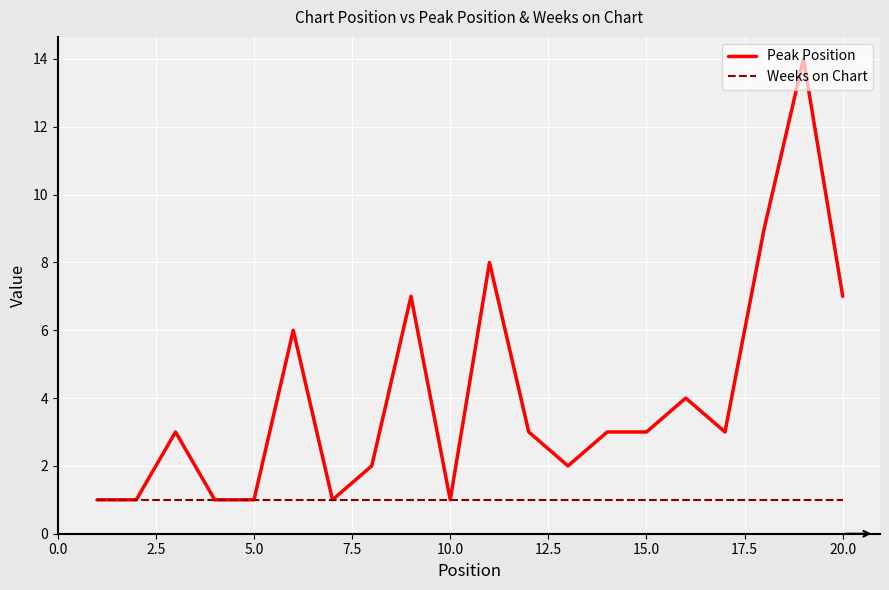

What is the highest value of the Peak Position series?

14